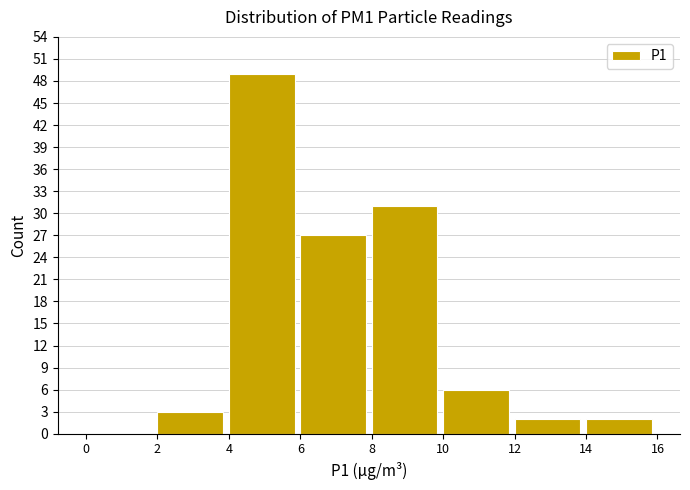

Which range on the x-axis has the tallest bar?

4 to 6